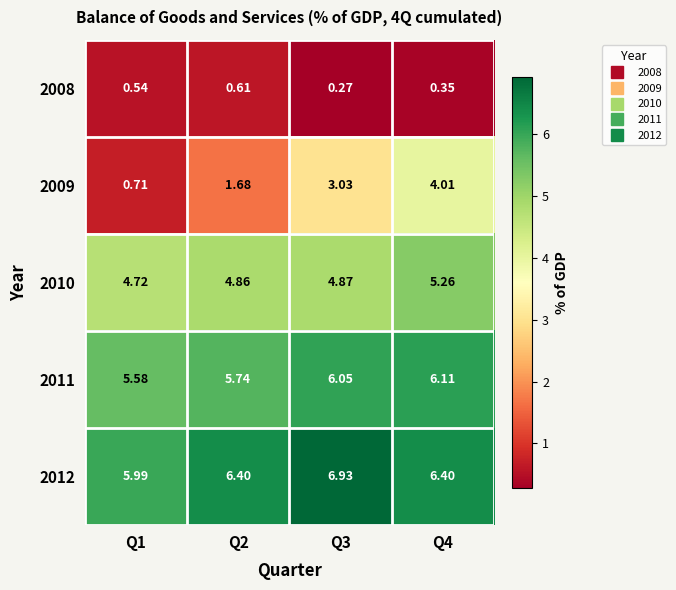

At which category does the chart reach its peak across all series?

Q3